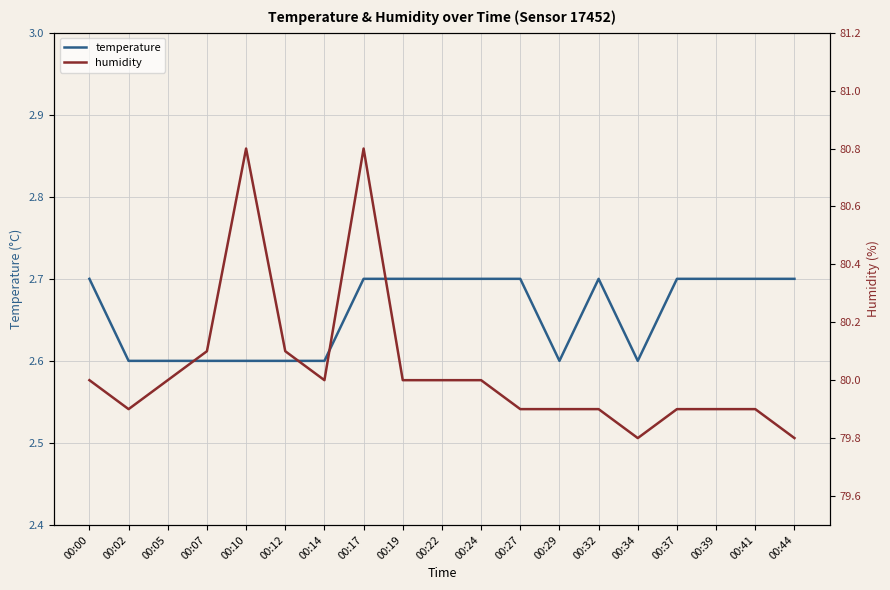

What is the difference between the maximum and minimum values in the temperature series?

0.1